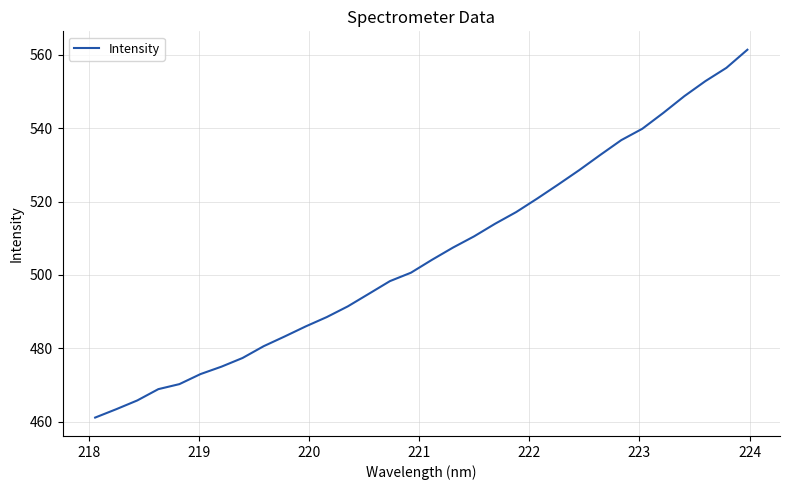

What is the maximum value shown in the chart?

561.4